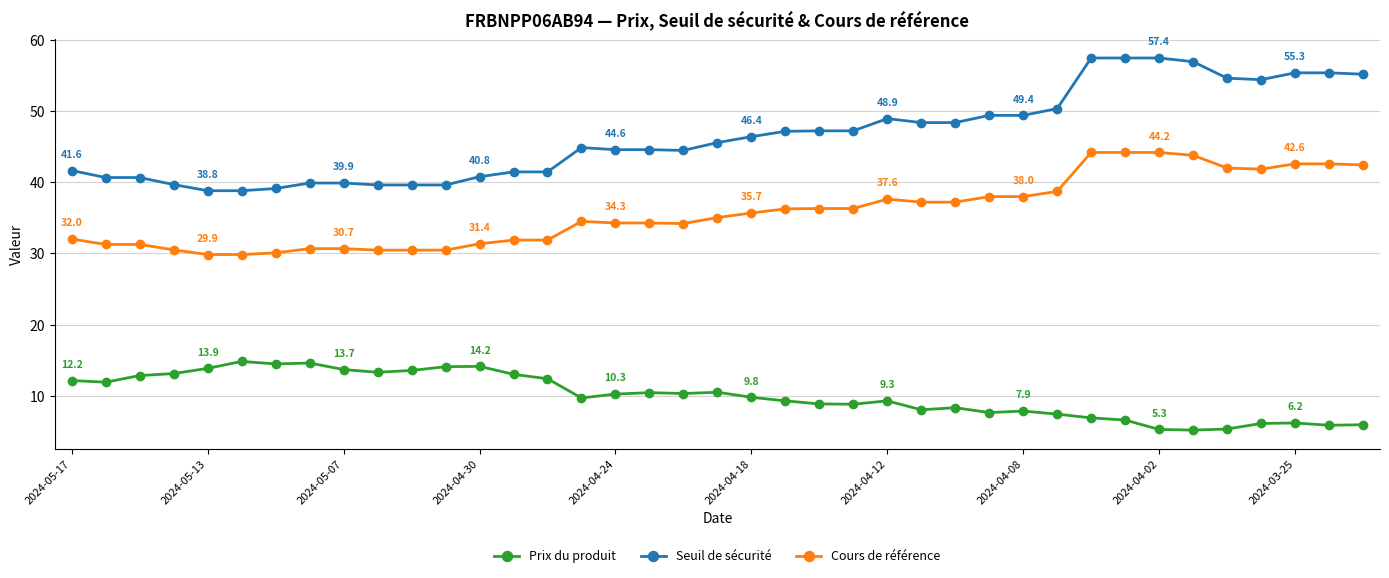

What is the difference between the second highest and minimum values in the Prix du produit series?

9.4